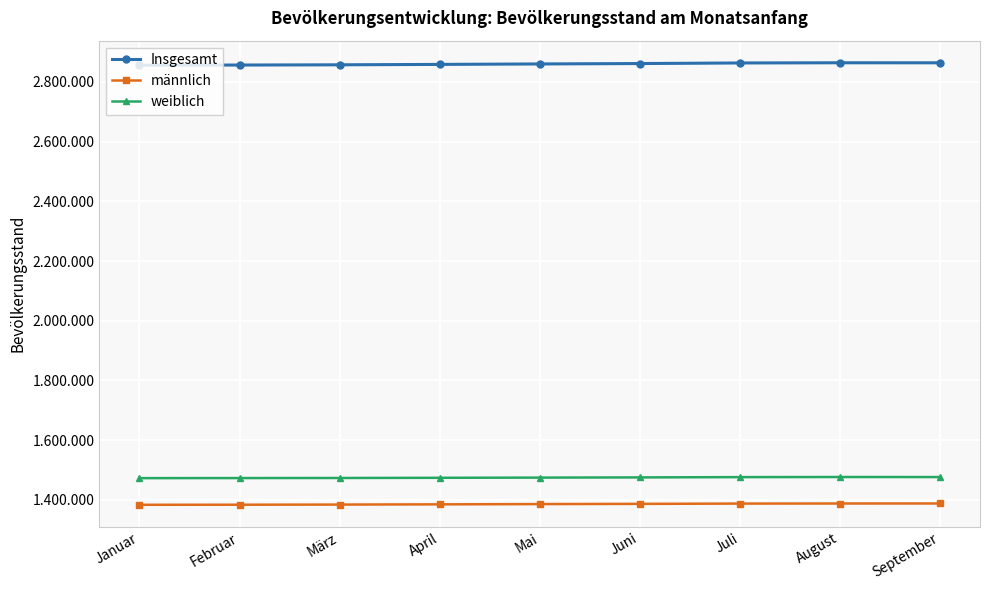

True or false: Insgesamt and männlich intersect in this chart.

False